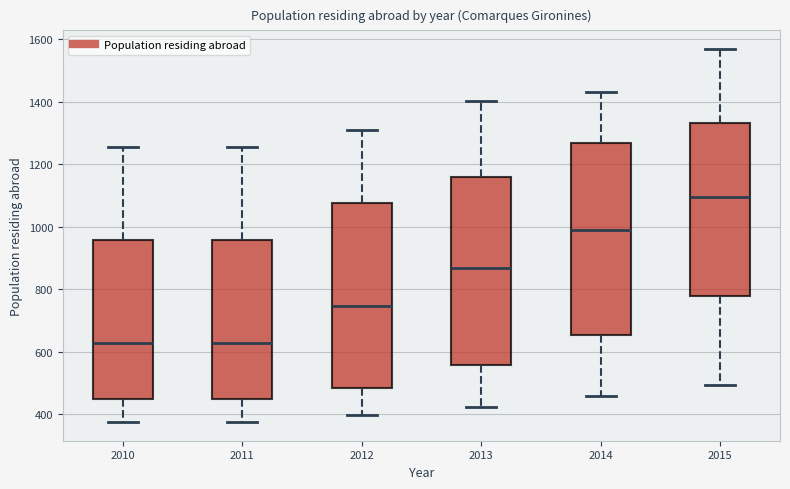

Where is the lower edge of the box at x = 2011 on the y-axis? The values are not printed on the chart, so give them approximately, as read against the axis.

440